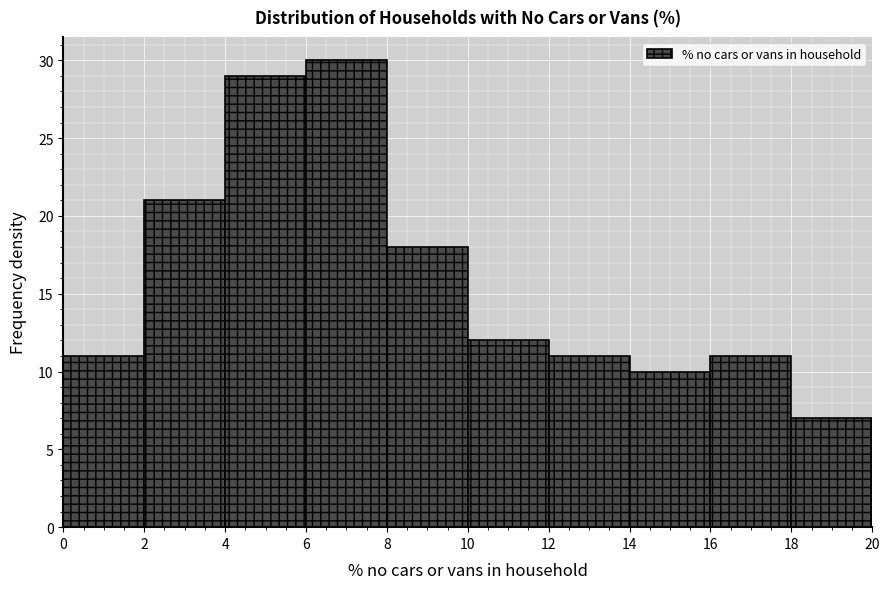

What is the height of the bar covering 4 to 6 on the x-axis? The values are not printed on the chart, so give them approximately, as read against the axis.

29